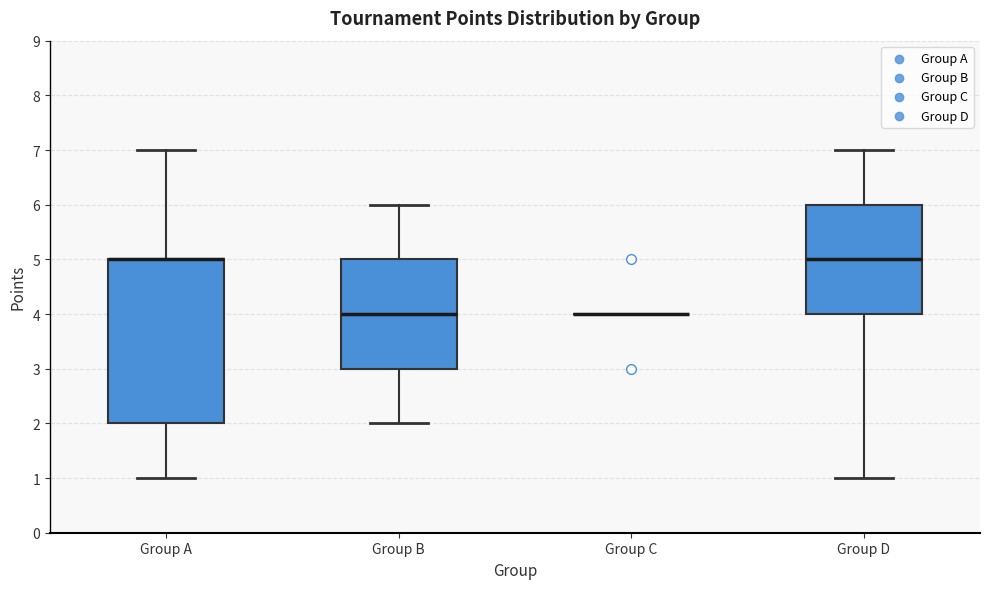

Reading left to right, transcribe this box plot: for each box, give where its median line is, the range the box spans, and where its two whiskers end, as read against the y-axis. The values are not printed on the chart, so give them approximately, as read against the axis.

Group A: median 5 (drawn on the box's upper edge), box 2 to 5, whiskers 1 to 7
Group B: median 4, box 3 to 5, whiskers 2 to 6
Group C: box collapsed to a line at 4, whiskers 4 to 4
Group D: median 5, box 4 to 6, whiskers 1 to 7